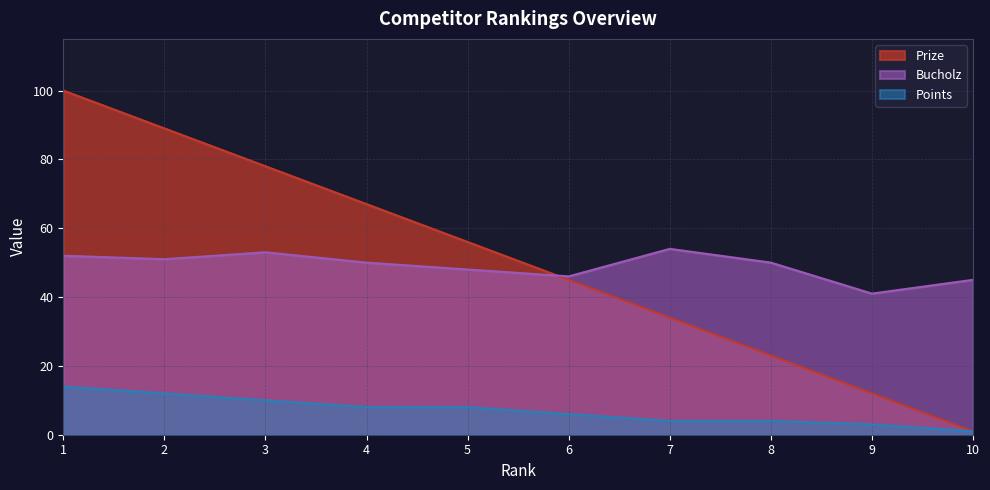

The Points series shows 3 at 9. True or false?

True